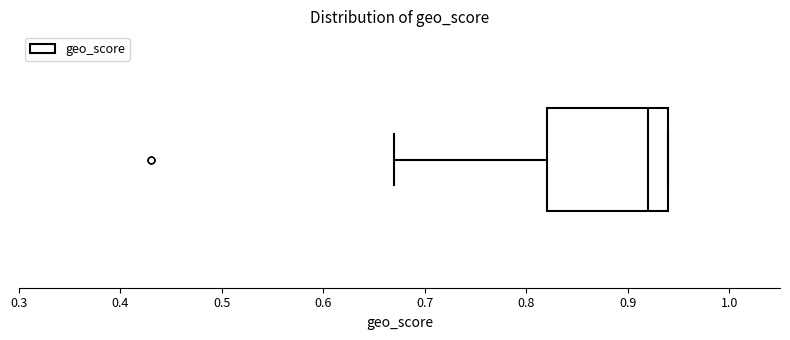

Read this box plot against the x-axis: the position of the median line, the range covered by the box, and the ends of both whiskers. The values are not printed on the chart, so give them approximately, as read against the axis.

median 0.92, box 0.82 to 0.94, whiskers 0.67 to 0.94